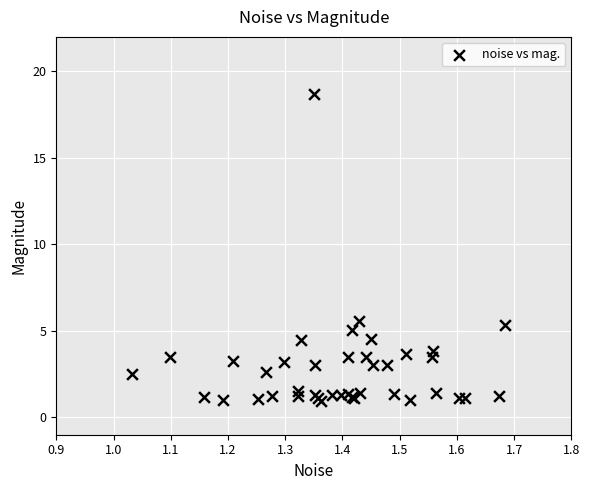

What Y value in the scatter plot is closest to 9?

5.6